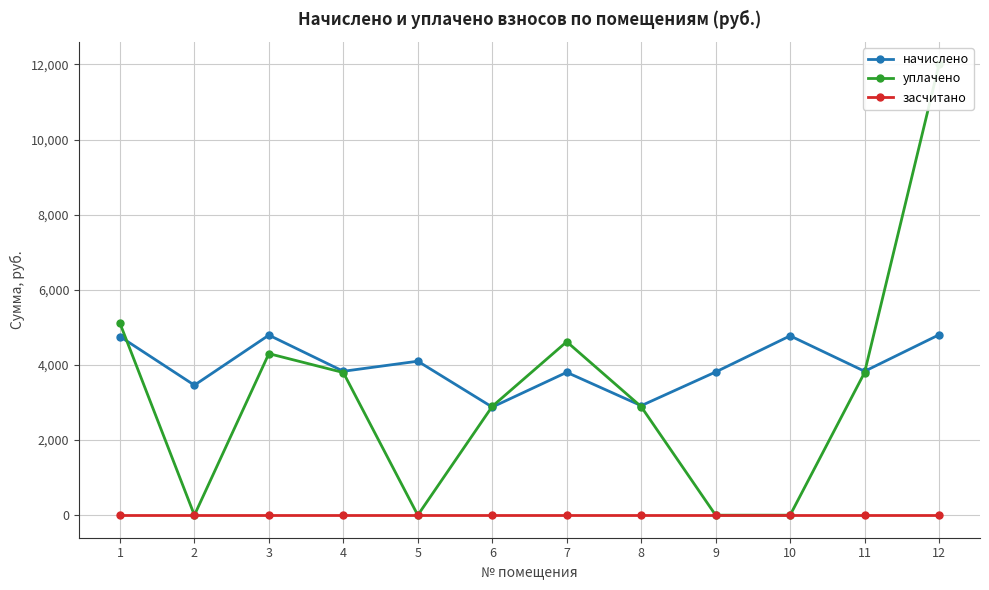

Reading right to left, extract all data points from this chart.

начислено: 12=4801.8	11=3830.3	10=4774.1	9=3811.8	8=2914.4	7=3802.6	6=2877.4	5=4098.6	4=3830.3	3=4792.6	2=3460.3	1=4755.5
уплачено: 12=12000.0	11=3796.3	10=0.0	9=0.0	8=2888.6	7=4617.3	6=2896.4	5=0.0	4=3796.6	3=4300.0	2=0.0	1=5109.6
засчитано: 12=0.0	11=0.0	10=0.0	9=0.0	8=0.0	7=0.0	6=0.0	5=0.0	4=0.0	3=0.0	2=0.0	1=0.0